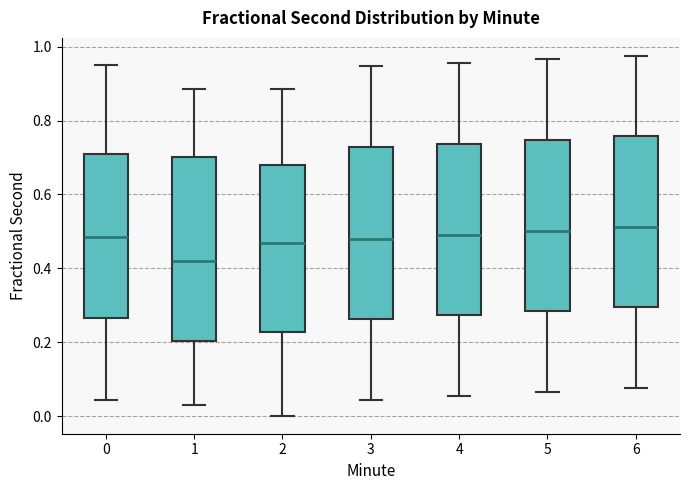

Comparing the boxes themselves (not the whiskers), which one is the tallest?

1